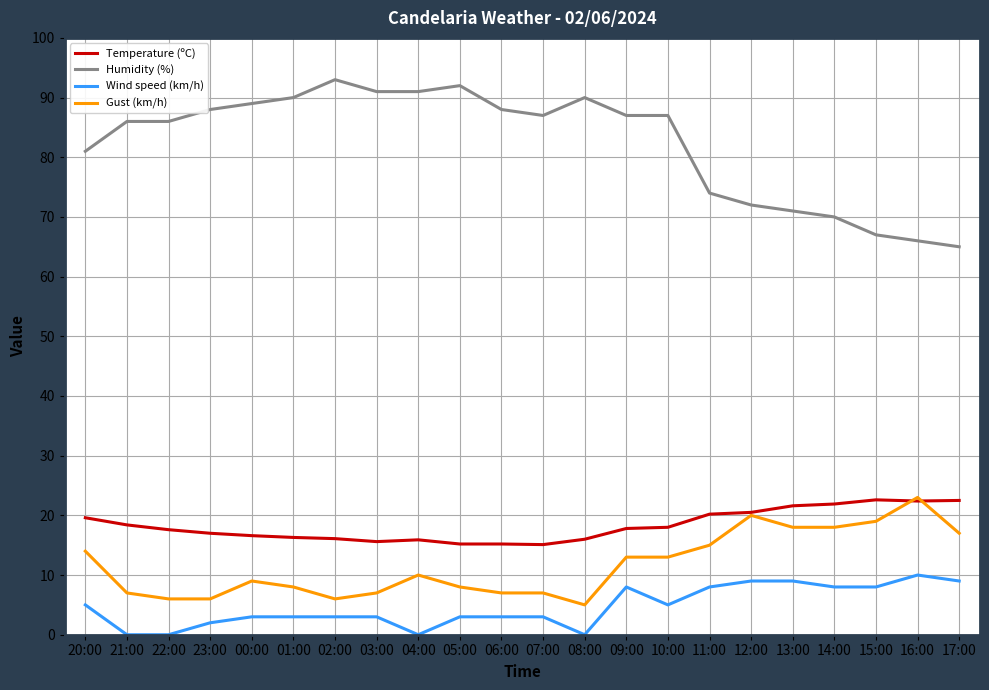

True or false: Gust (km/h) and Wind speed (km/h) cross at least once.

False